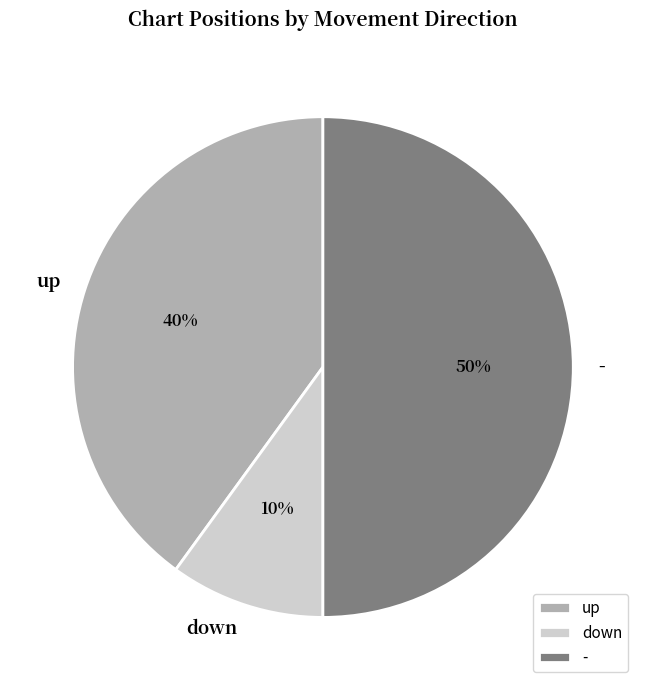

Combined, do up and - account for over 50%?

Yes